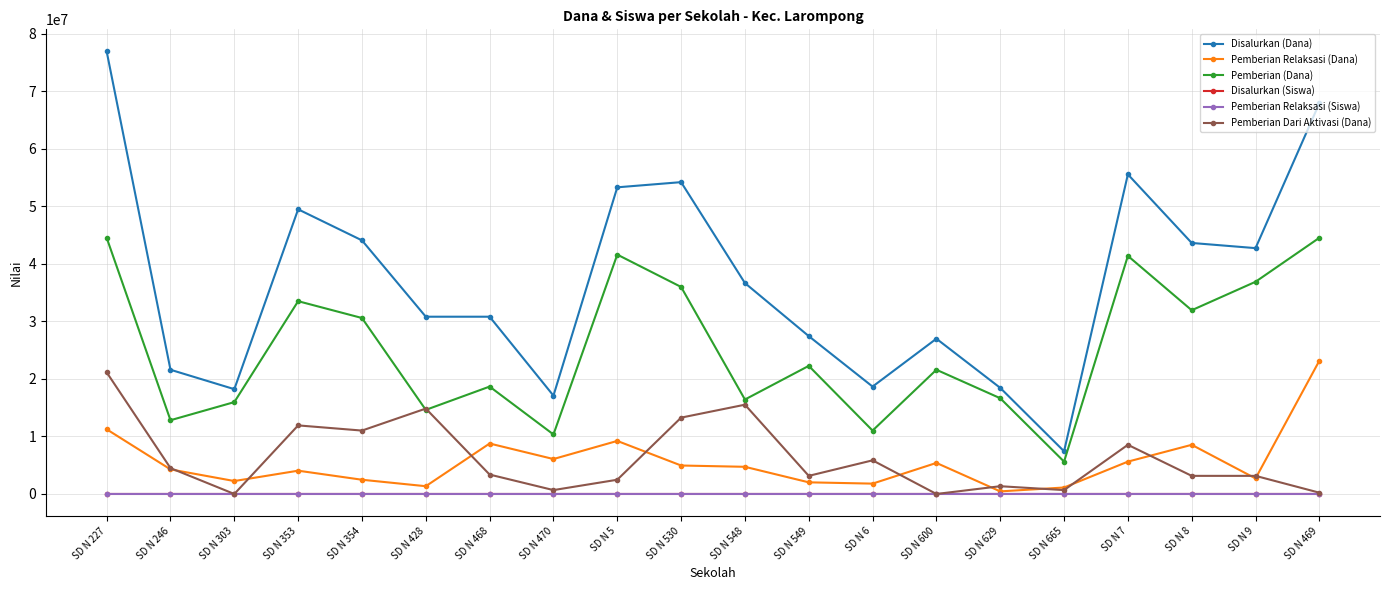

What is the label of the 4th point from the left?

SD N 353